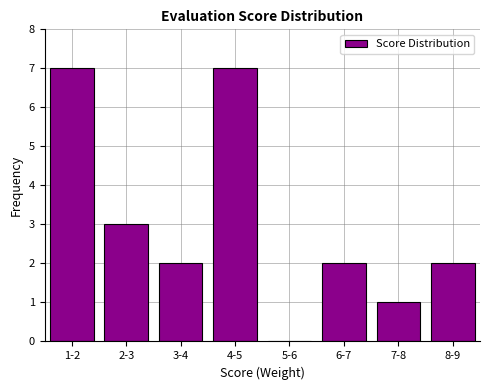

Reading left to right, what are all the values shown in this chart?

1-2=7	2-3=3	3-4=2	4-5=7	5-6=0	6-7=2	7-8=1	8-9=2